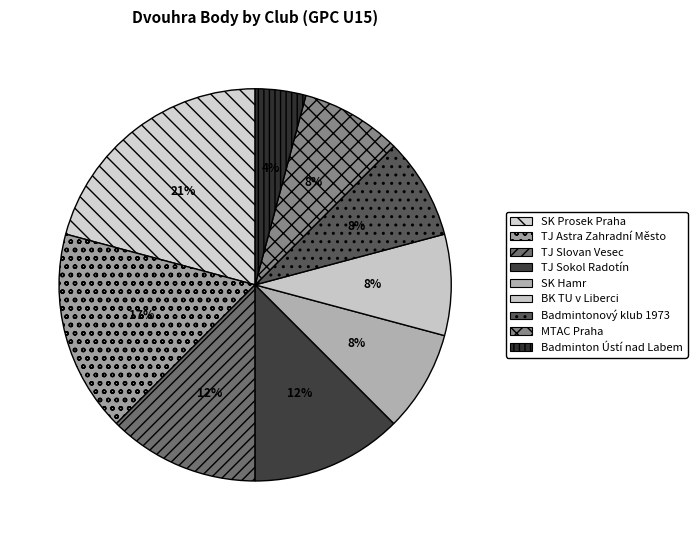

How many segments does this pie chart have?

9